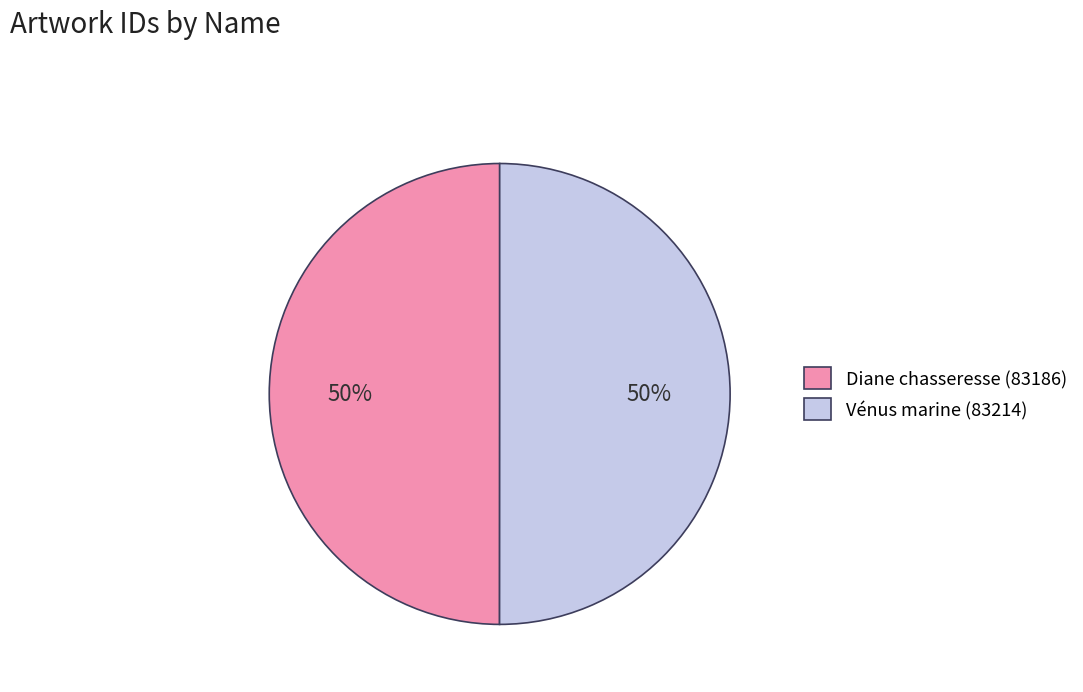

To the nearest percent, what is the combined percentage of Diane chasseresse (83186) and Vénus marine (83214)?

100%